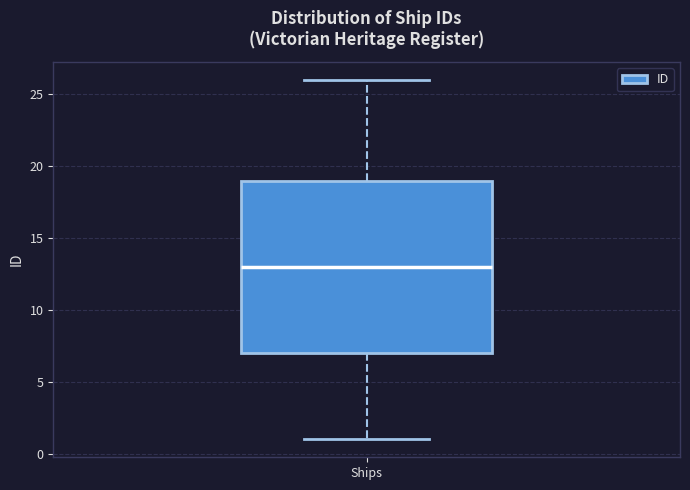

Transcribe this box plot: give where the median line is, the range the box spans, and where the two whiskers end, as read against the y-axis. The values are not printed on the chart, so give them approximately, as read against the axis.

median 13, box 7 to 19, whiskers 1 to 26